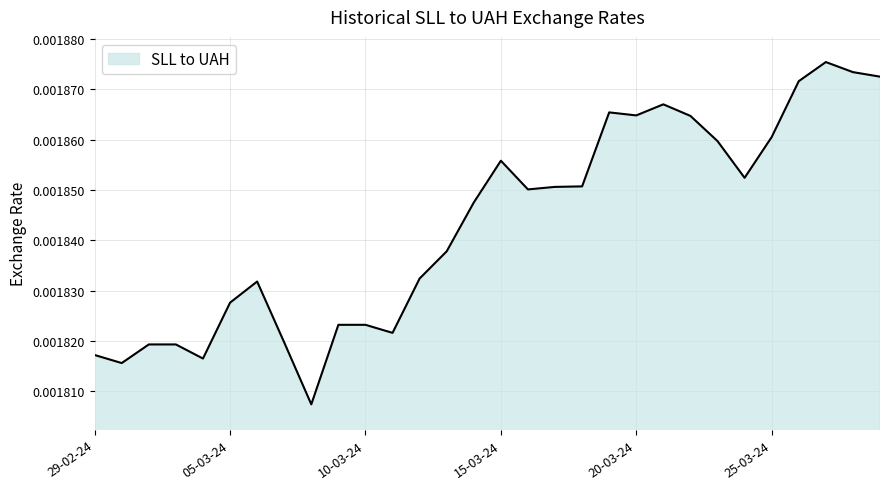

List the labels in order of value, largest first.

27-03-24, 28-03-24, 29-03-24, 26-03-24, 21-03-24, 19-03-24, 20-03-24, 22-03-24, 25-03-24, 23-03-24, 15-03-24, 24-03-24, 18-03-24, 17-03-24, 16-03-24, 14-03-24, 13-03-24, 12-03-24, 06-03-24, 05-03-24, 10-03-24, 09-03-24, 11-03-24, 07-03-24, 03-03-24, 02-03-24, 29-02-24, 04-03-24, 01-03-24, 08-03-24